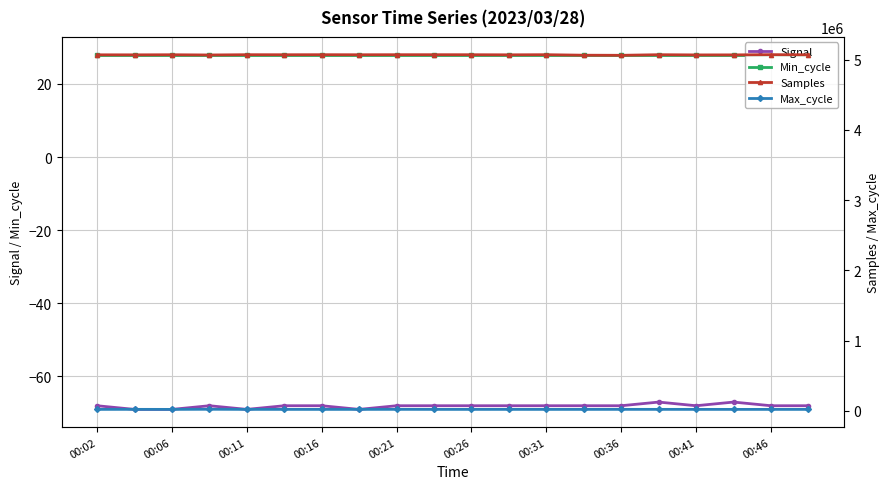

At which label does Max_cycle first exceed 19935?

00:02